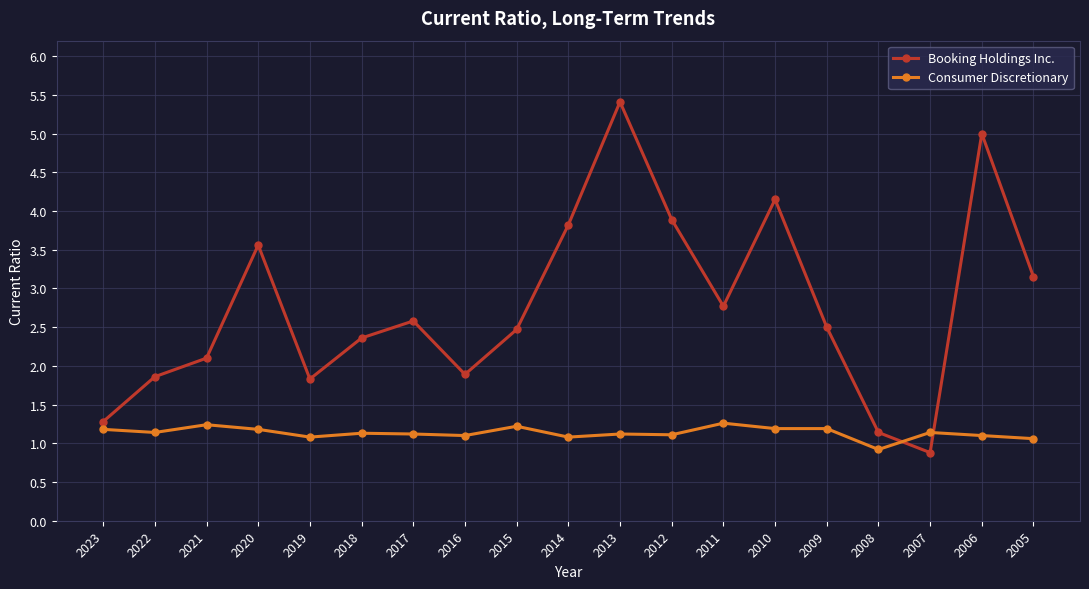

What is the difference between the highest and lowest values at 2014?

2.7